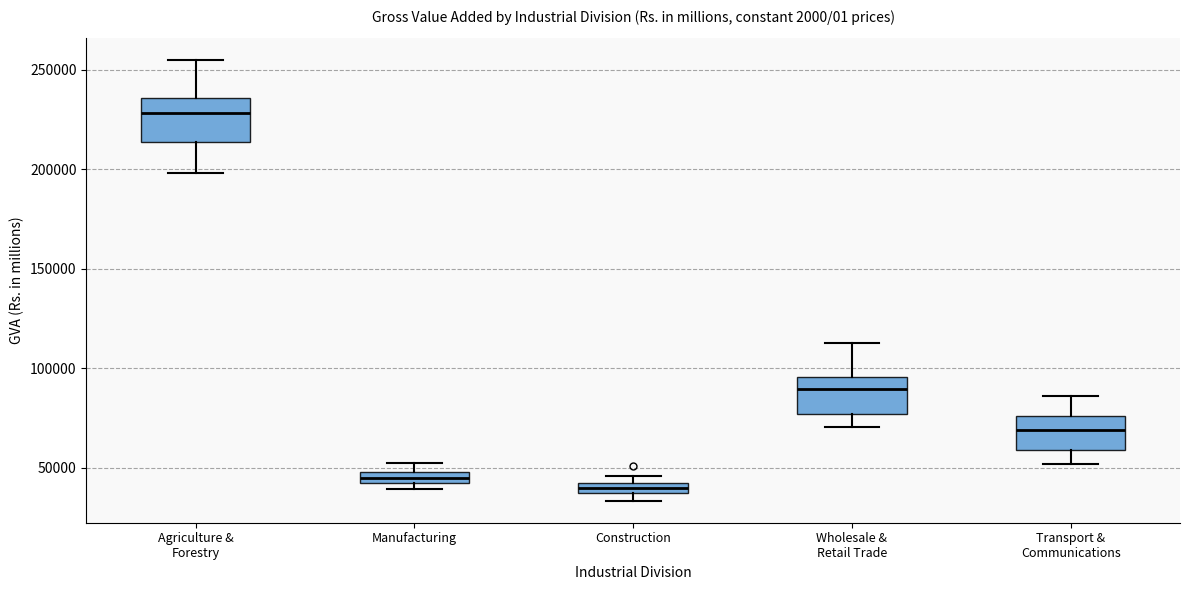

Which box's median line is the highest?

Agriculture & Forestry